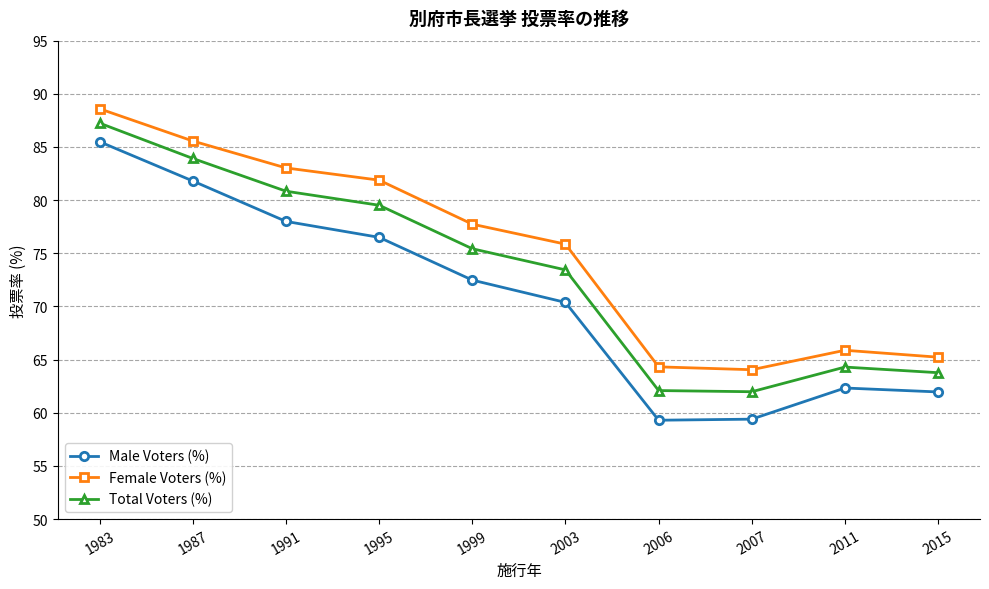

True or false: Female Voters (%) has a value of 19.7 at 1991.

False